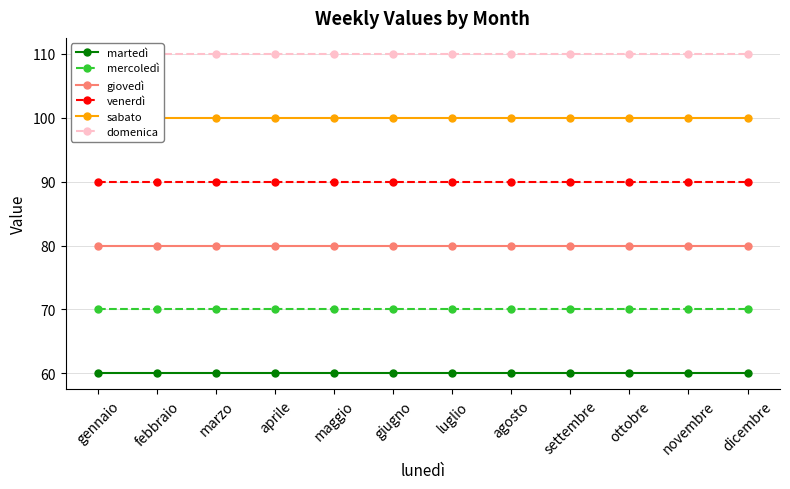

Reading left to right, extract all data points from this chart.

martedì: 60	60	60	60	60	60	60	60	60	60	60	60
mercoledì: 70	70	70	70	70	70	70	70	70	70	70	70
giovedì: 80	80	80	80	80	80	80	80	80	80	80	80
venerdì: 90	90	90	90	90	90	90	90	90	90	90	90
sabato: 100	100	100	100	100	100	100	100	100	100	100	100
domenica: 110	110	110	110	110	110	110	110	110	110	110	110